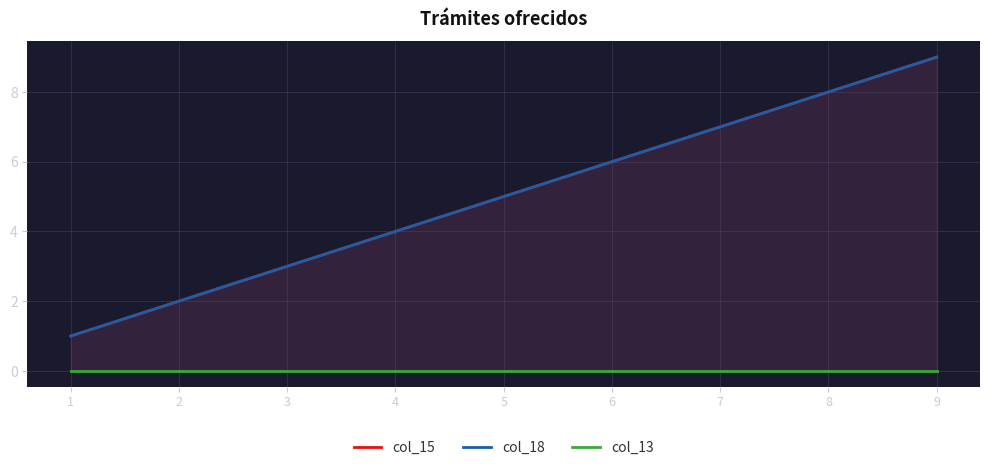

True or false: col_15 and col_13 cross at least once.

False